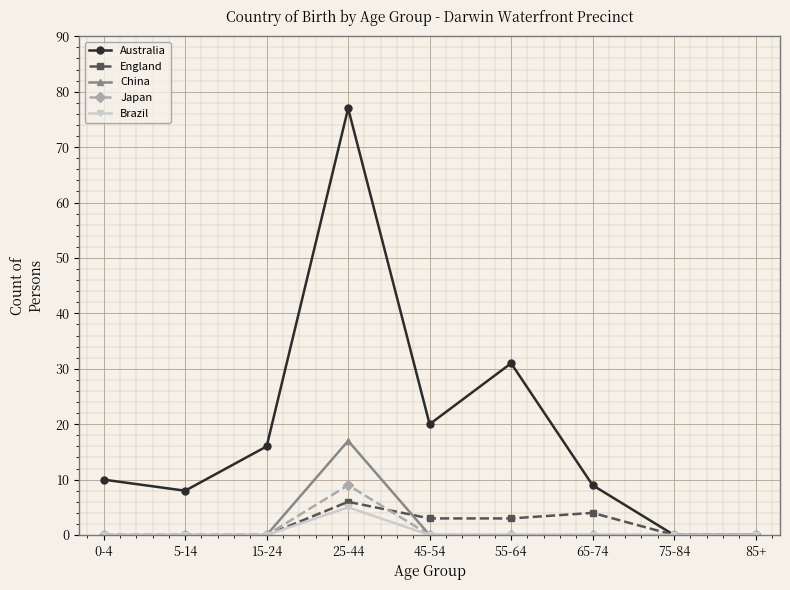

What is the label of the 6th point from the left?

55-64